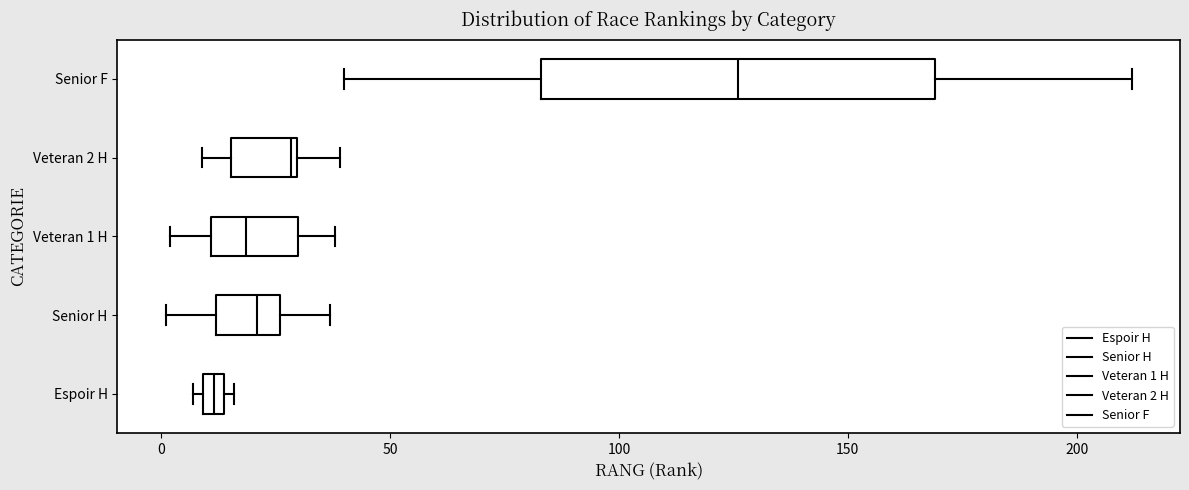

Which box has the furthest to the right median line?

Senior F